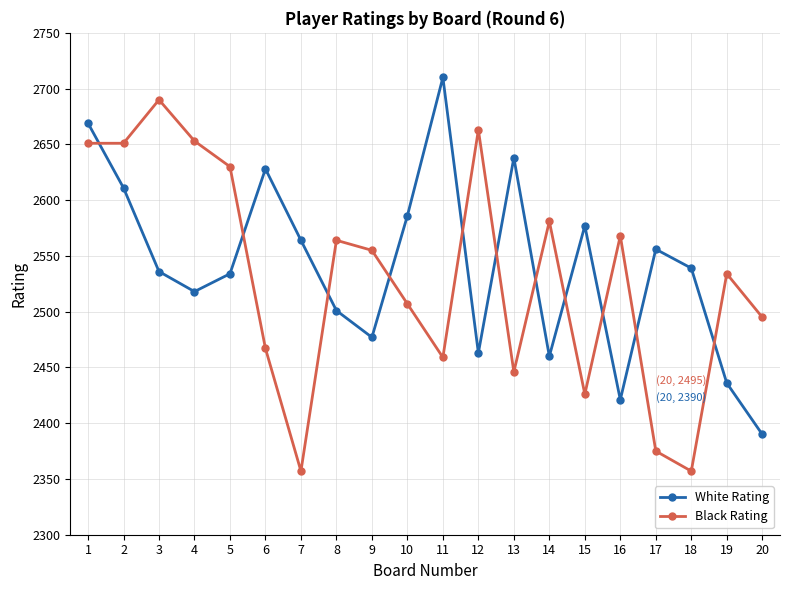

At which category does White Rating reach its first local peak?

6